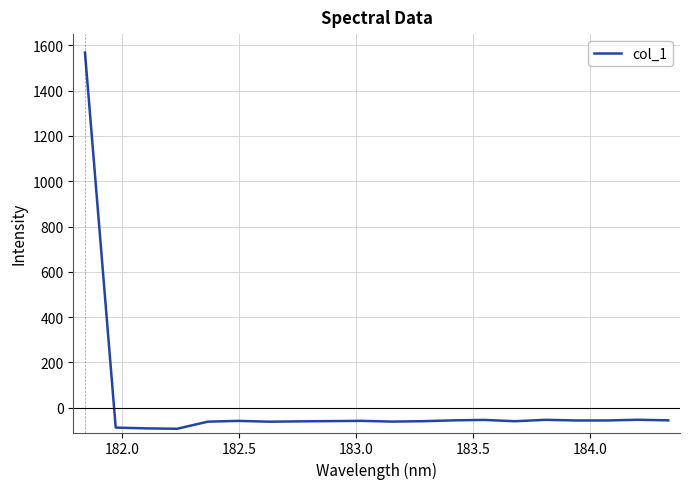

What is the difference between the maximum and minimum values?

1661.8